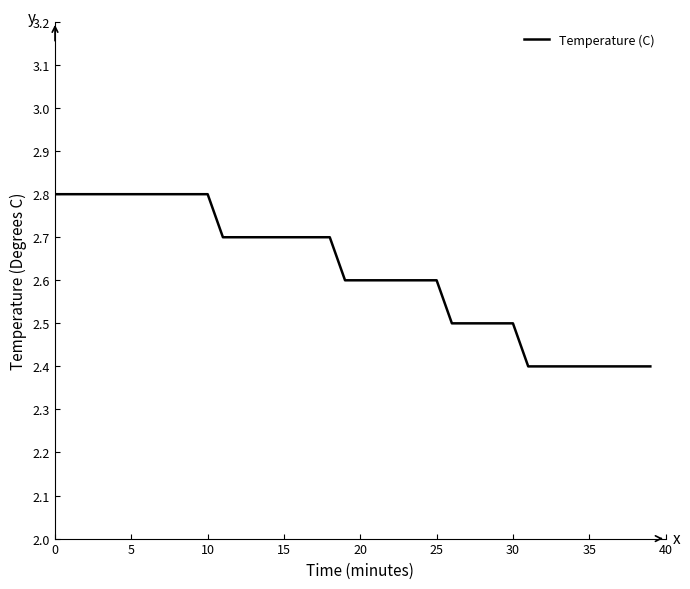

Does the chart display data point markers on the line(s)?

No